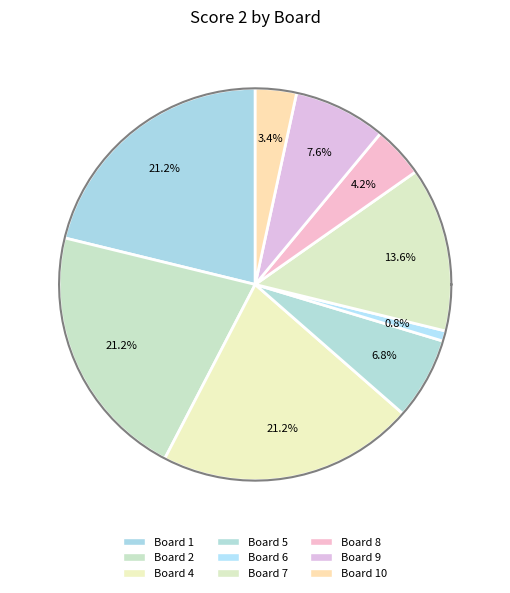

To the nearest percent, what is the difference between the Board 2 and Board 8 slice percentages?

17%